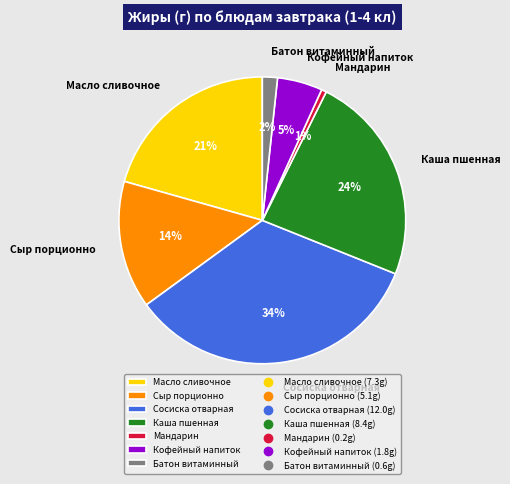

Do Мандарин and Сыр порционно together represent more than half of the pie?

No